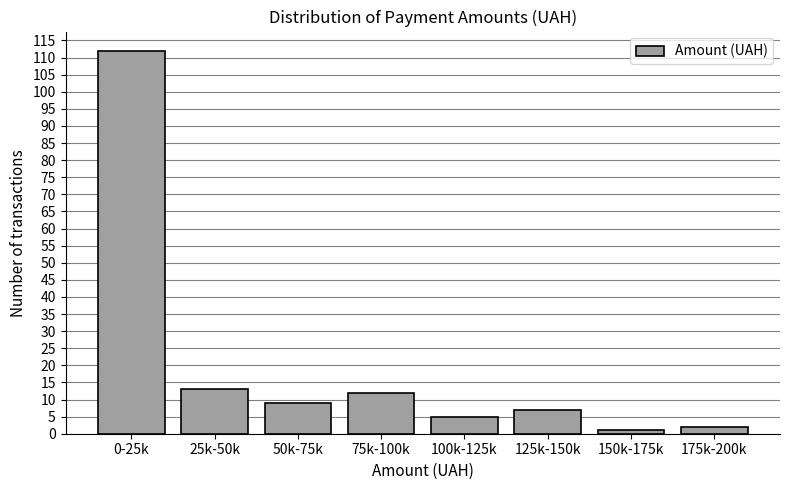

Reading right to left, list all the values displayed in this chart.

175k-200k=2	150k-175k=1	125k-150k=7	100k-125k=5	75k-100k=12	50k-75k=9	25k-50k=13	0-25k=112